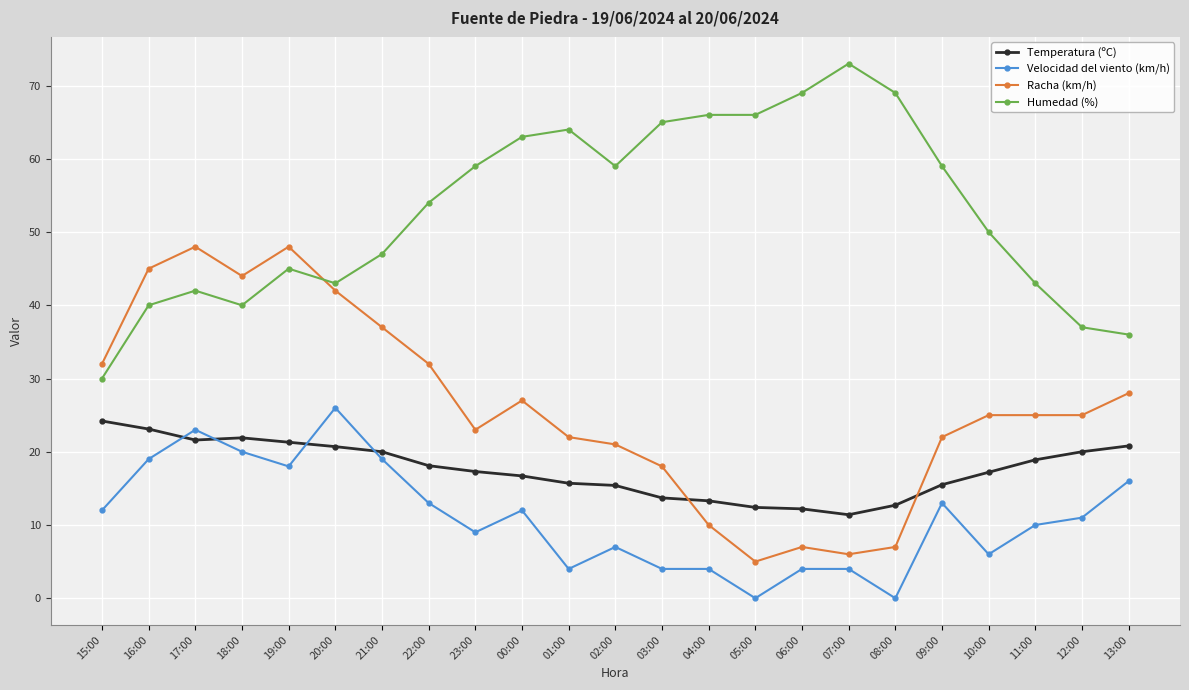

What is the label of the 7th point from the left?

21:00